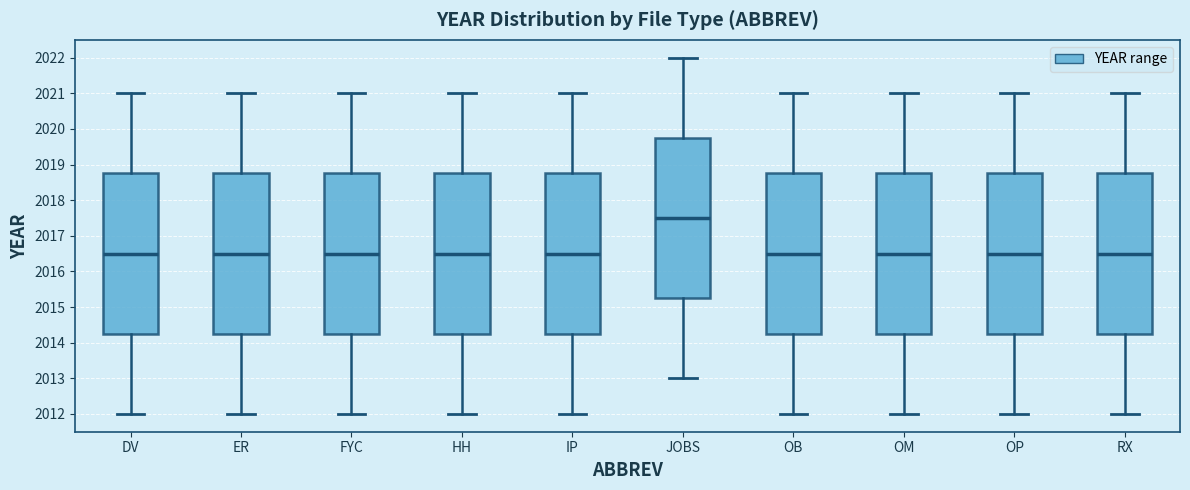

Where is the upper edge of the box for HH on the y-axis? The values are not printed on the chart, so give them approximately, as read against the axis.

2018.8